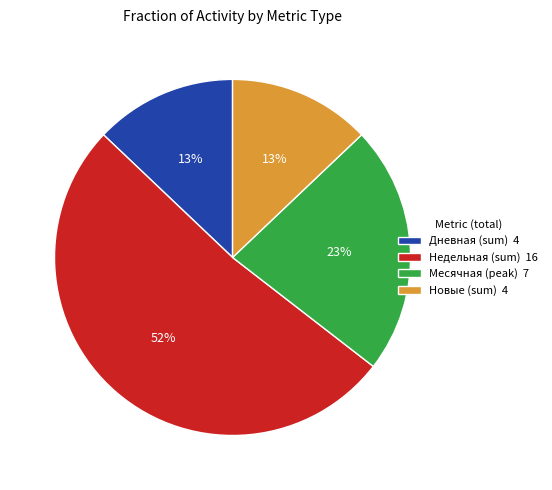

Is Дневная (sum) 4 the majority of the pie?

No